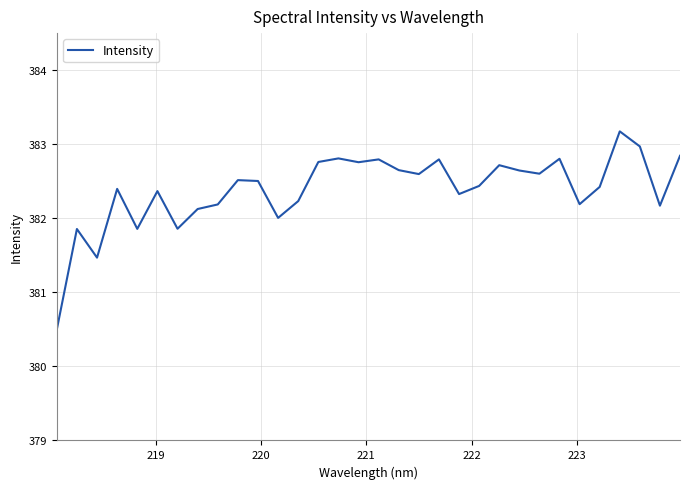

How many lines are shown in the chart?

1